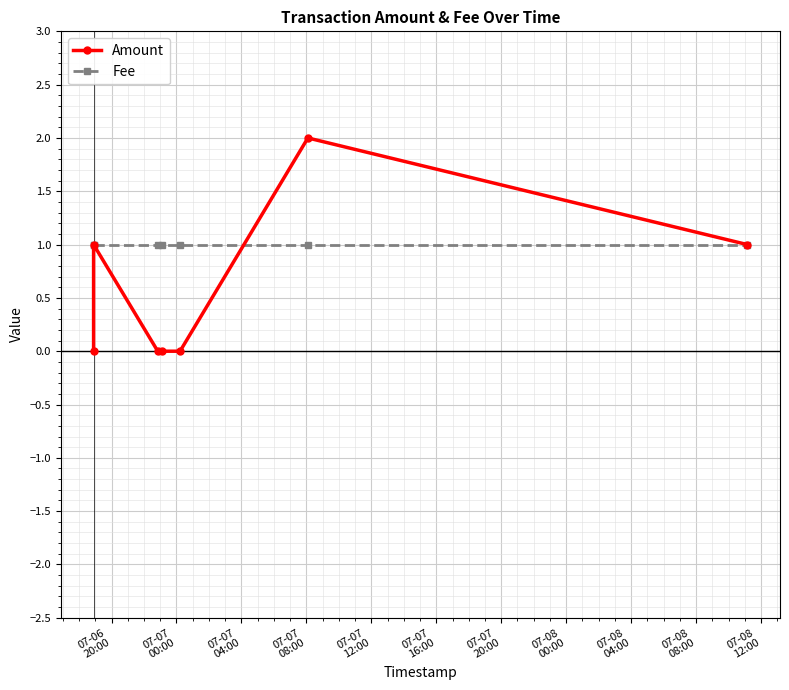

What are all the series names shown in the legend?

Amount, Fee